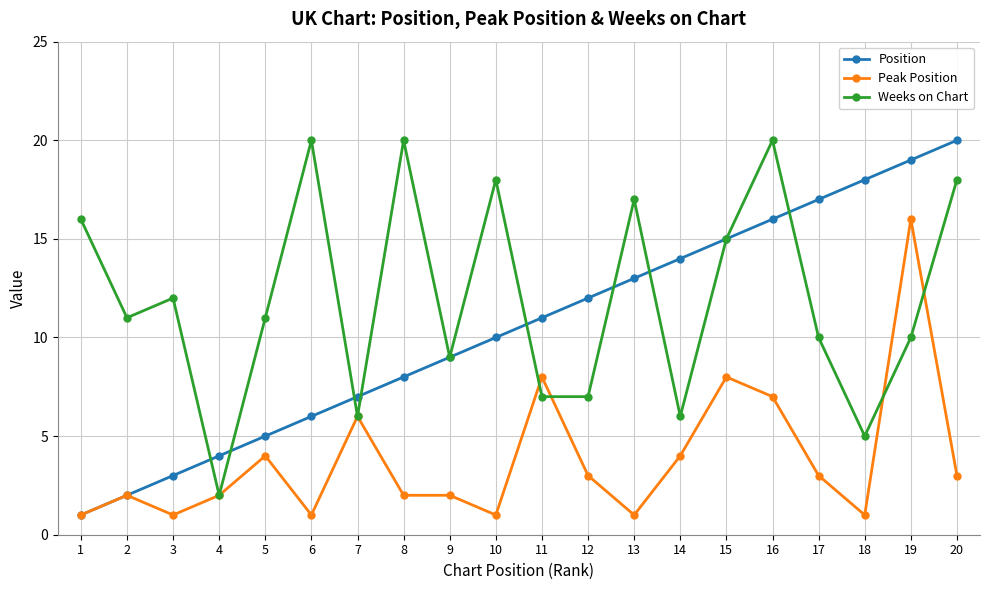

What is the sum of the Weeks on Chart values at 20 and 15?

33